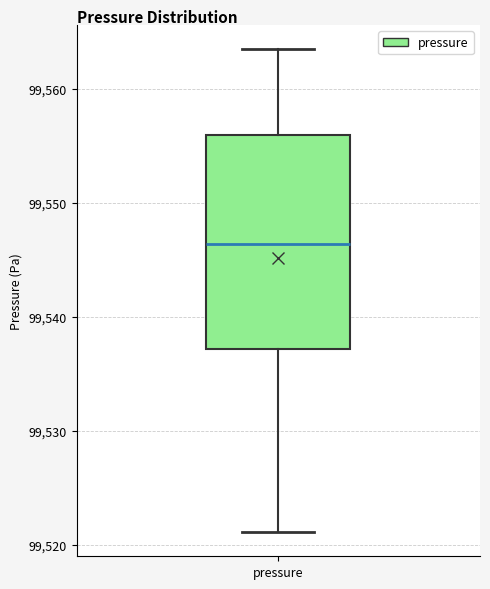

Read this box plot against the y-axis: the position of the median line, the range covered by the box, and the ends of both whiskers. The values are not printed on the chart, so give them approximately, as read against the axis.

median 99546, box 99537 to 99556, whiskers 99521 to 99564